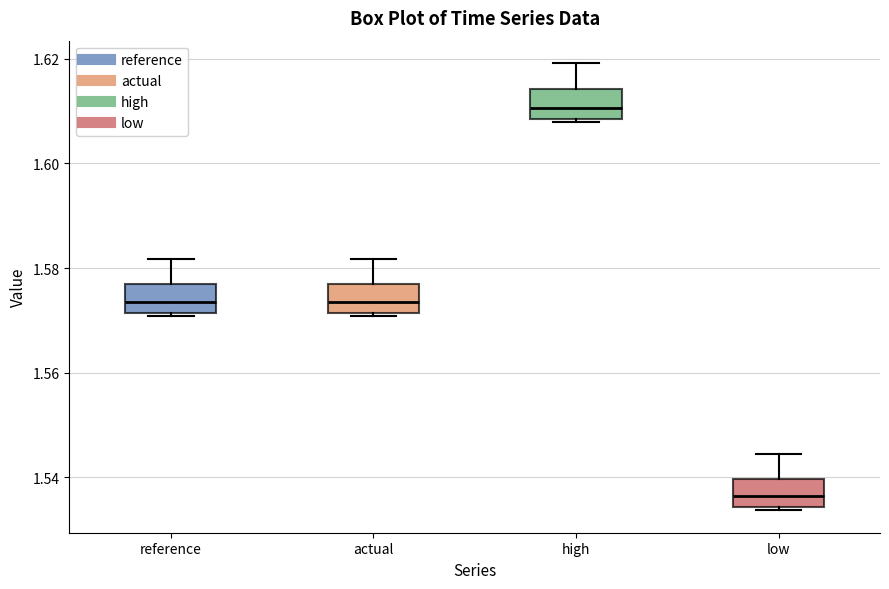

Reading left to right, read every box against the y-axis: the position of its median line, the range the box covers, and the ends of its whiskers. The values are not printed on the chart, so give them approximately, as read against the axis.

reference: median 1.574, box 1.572 to 1.576, whiskers 1.570 to 1.582
actual: median 1.574, box 1.572 to 1.576, whiskers 1.570 to 1.582
high: median 1.610, box 1.608 to 1.614, whiskers 1.608 (just below the box's lower edge) to 1.620
low: median 1.536, box 1.534 to 1.540, whiskers 1.534 (just below the box's lower edge) to 1.544